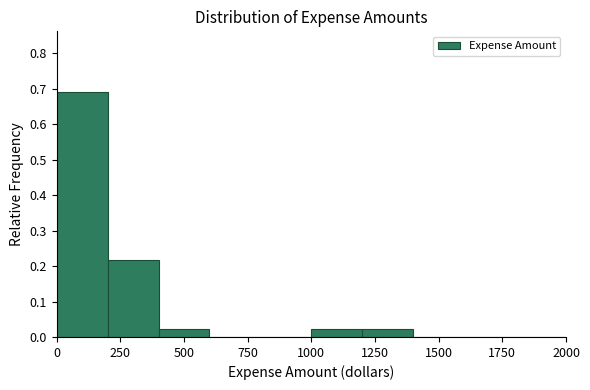

How tall is the bar that spans 200 to 400 on the x-axis? The values are not printed on the chart, so give them approximately, as read against the axis.

0.22